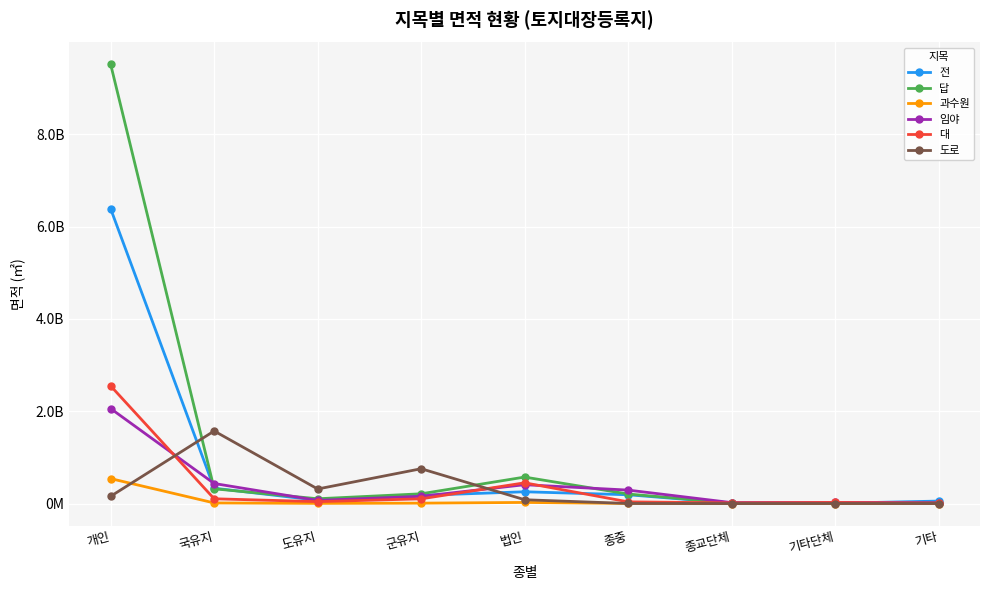

Where do 답 and 전 first cross each other?

개인 and 국유지